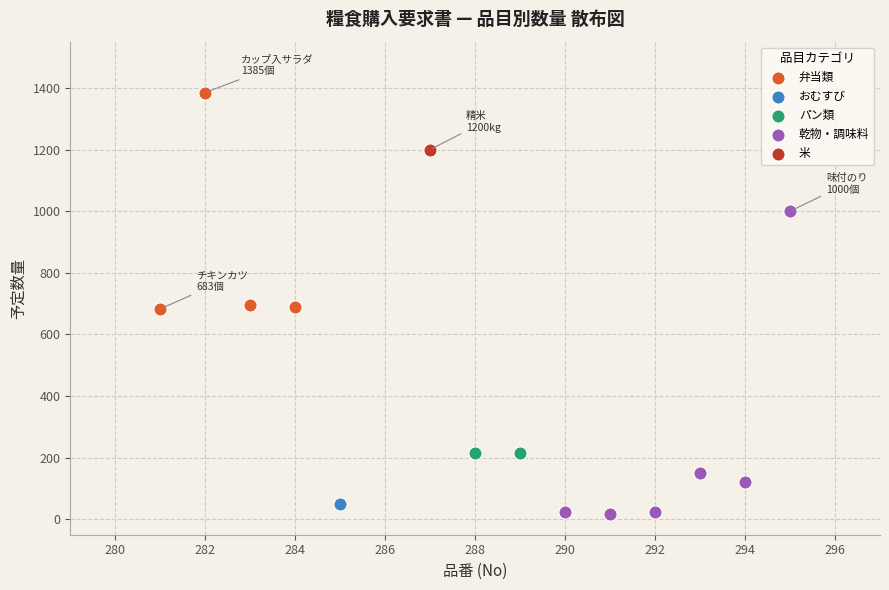

What are all the series names shown in the legend?

弁当類, おむすび, パン類, 乾物・調味料, 米